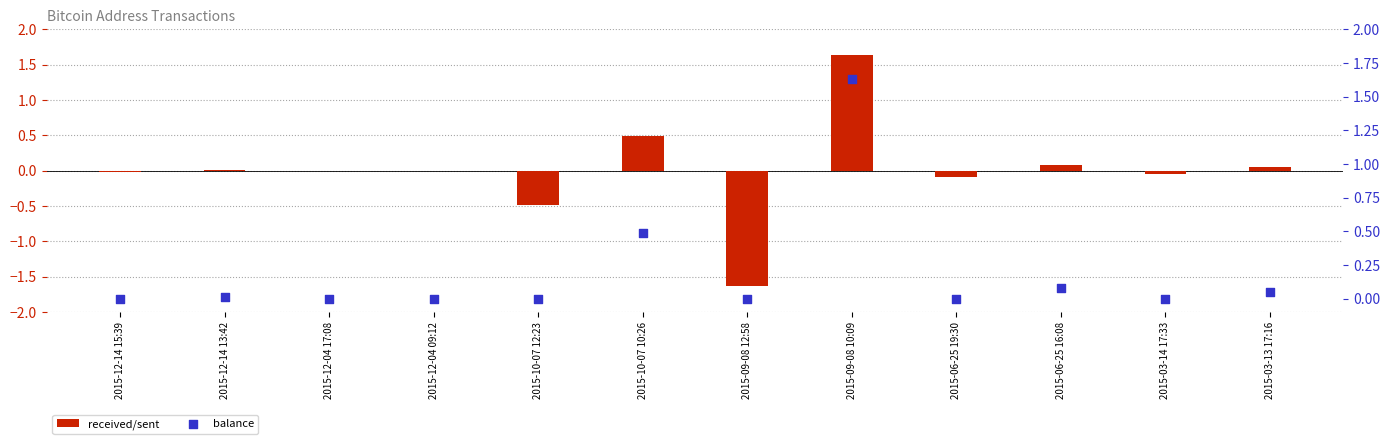

Which series has the largest total across all categories?

balance